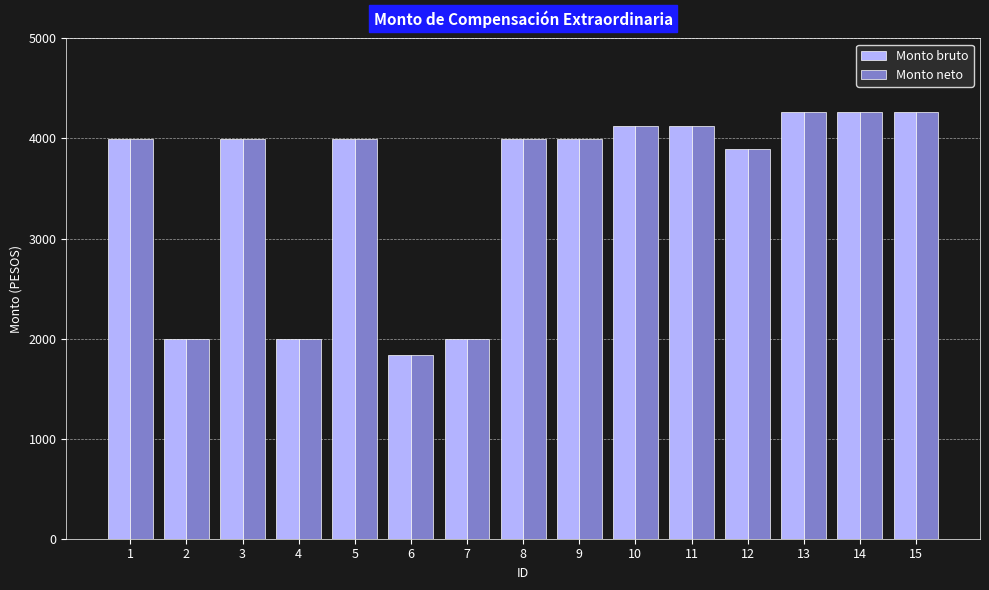

Count the number of categories in the chart.

15